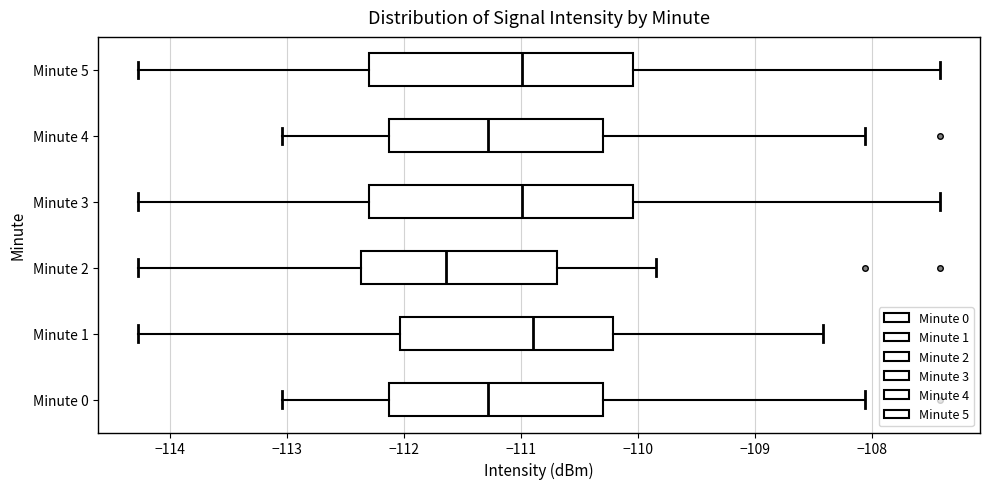

Reading bottom to top, read every box against the x-axis: the position of its median line, the range the box covers, and the ends of its whiskers. The values are not printed on the chart, so give them approximately, as read against the axis.

Minute 0: median -111.3, box -112.1 to -110.3, whiskers -113.0 to -108.1
Minute 1: median -110.9, box -112.0 to -110.2, whiskers -114.3 to -108.4
Minute 2: median -111.6, box -112.4 to -110.7, whiskers -114.3 to -109.8
Minute 3: median -111.0, box -112.3 to -110.0, whiskers -114.3 to -107.4
Minute 4: median -111.3, box -112.1 to -110.3, whiskers -113.0 to -108.1
Minute 5: median -111.0, box -112.3 to -110.0, whiskers -114.3 to -107.4